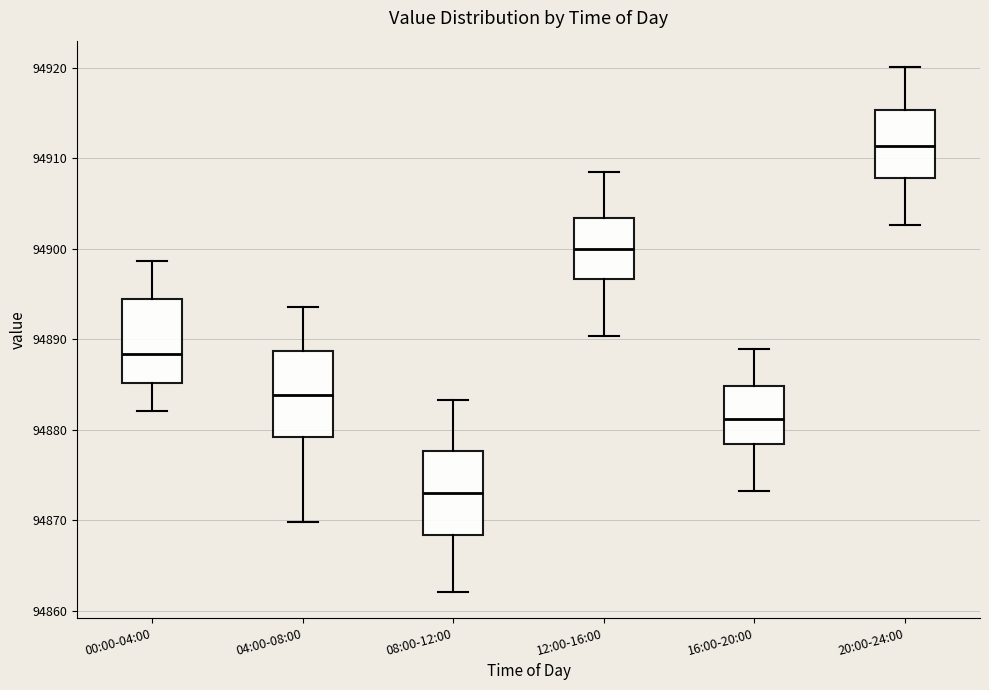

Reading left to right, transcribe this box plot: for each box, give where its median line is, the range the box spans, and where its two whiskers end, as read against the y-axis. The values are not printed on the chart, so give them approximately, as read against the axis.

00:00-04:00: median 94888, box 94885 to 94894, whiskers 94882 to 94899
04:00-08:00: median 94884, box 94879 to 94889, whiskers 94870 to 94894
08:00-12:00: median 94873, box 94868 to 94878, whiskers 94862 to 94883
12:00-16:00: median 94900, box 94897 to 94903, whiskers 94890 to 94909
16:00-20:00: median 94881, box 94878 to 94885, whiskers 94873 to 94889
20:00-24:00: median 94911, box 94908 to 94915, whiskers 94903 to 94920